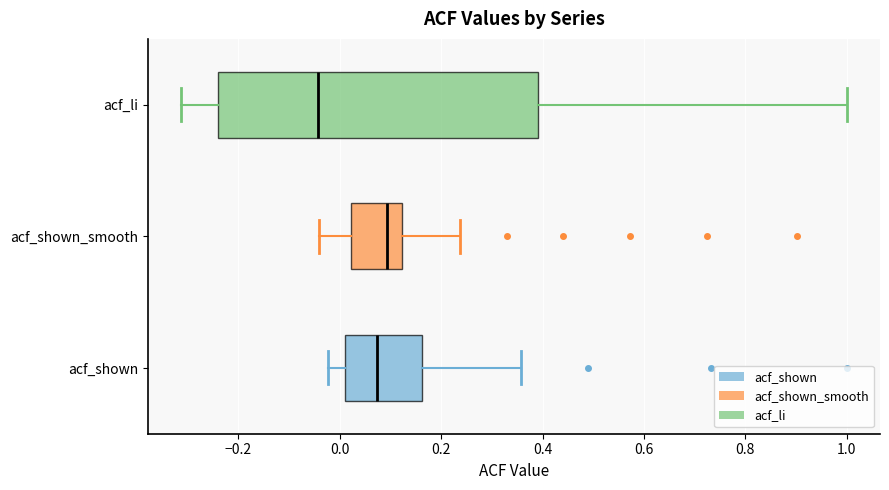

Which box is the widest, from its left edge to its right edge?

acf_li